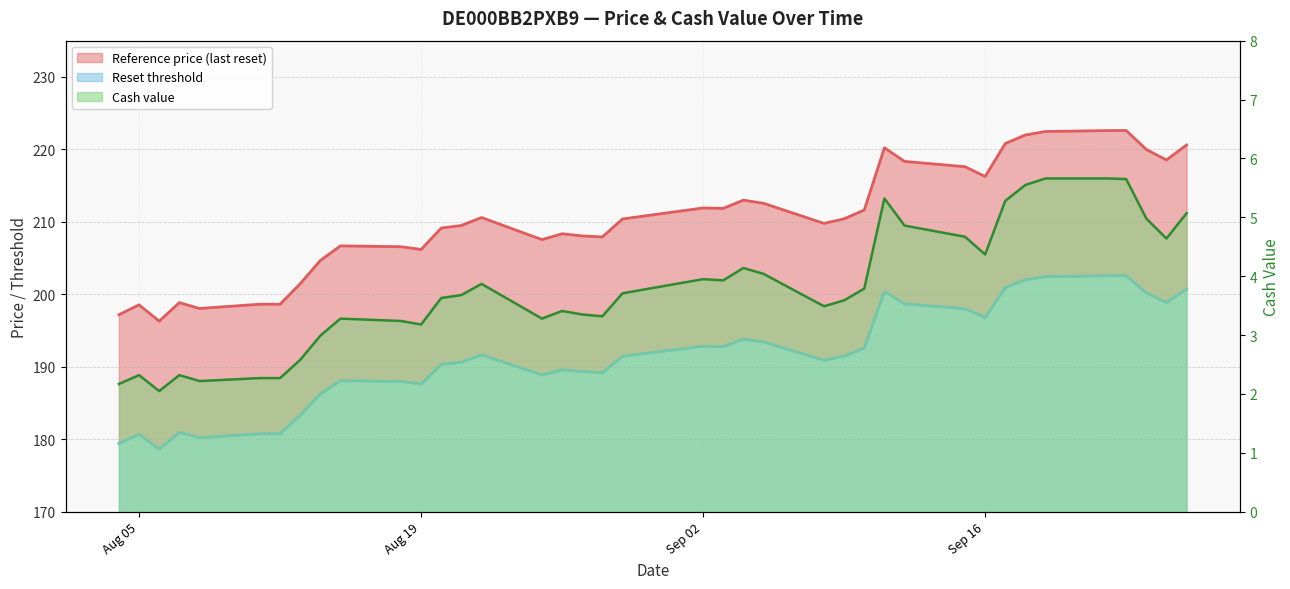

What is the greatest value displayed?

222.6